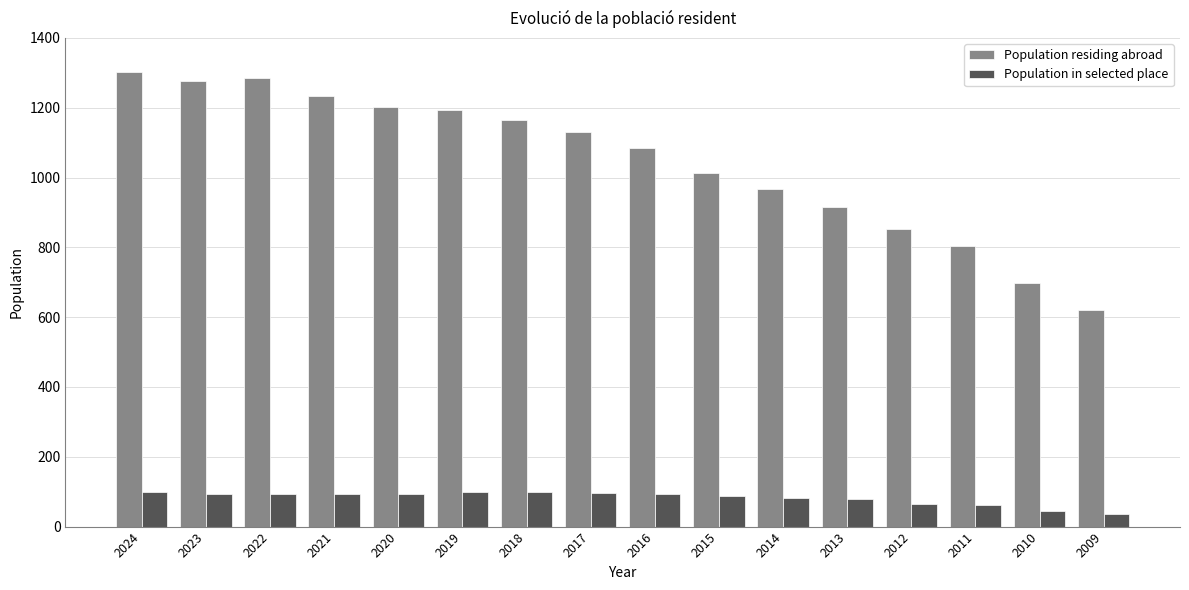

What is the lowest value of the Population residing abroad series?

621